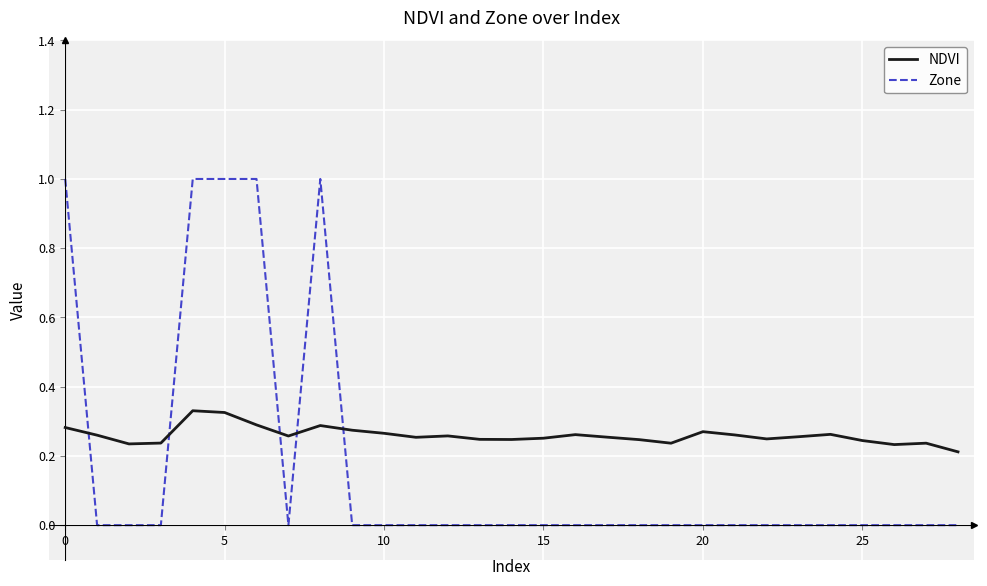

Which series has the widest spread of values?

Zone